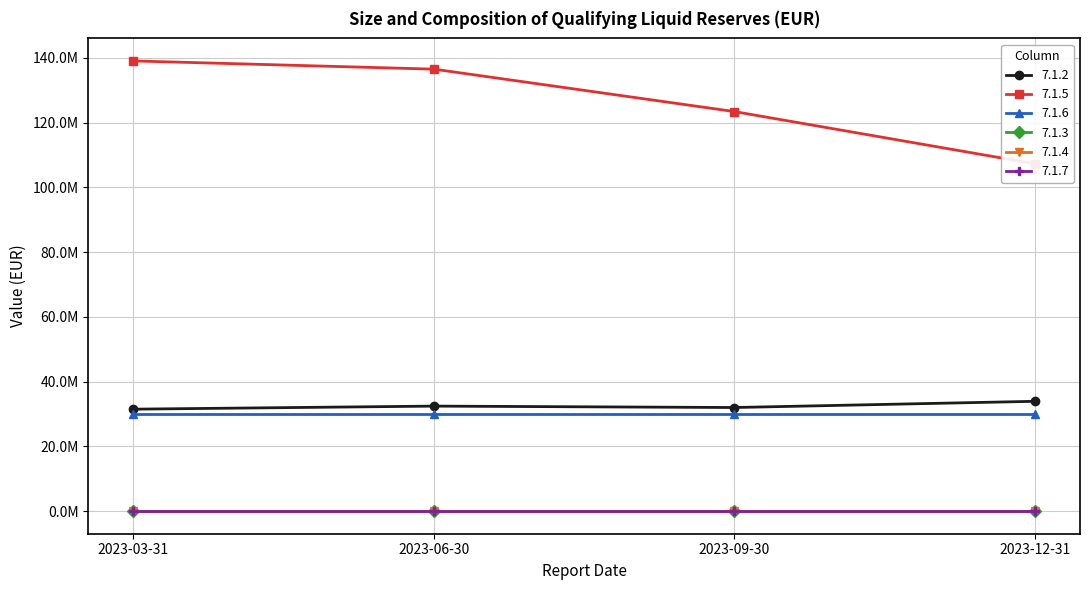

Rank the series at 2023-03-31 from highest to lowest value.

7.1.5, 7.1.2, 7.1.6, 7.1.3, 7.1.4, 7.1.7